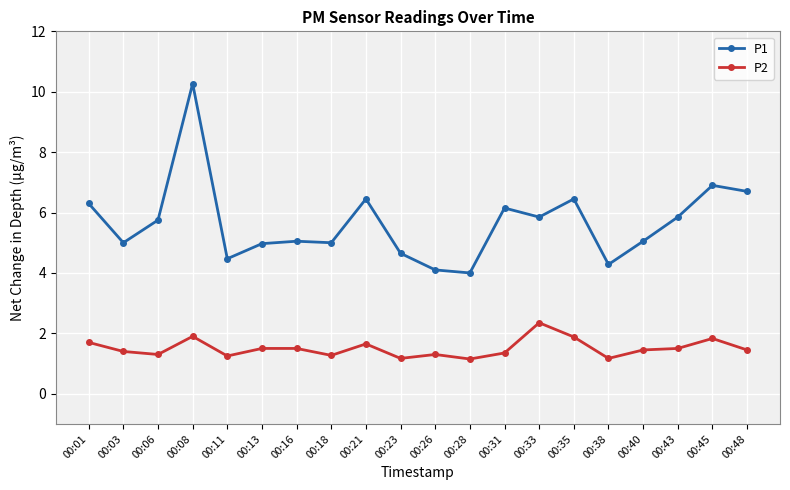

True or false: P2 has more than 1 points higher than both neighbors.

True